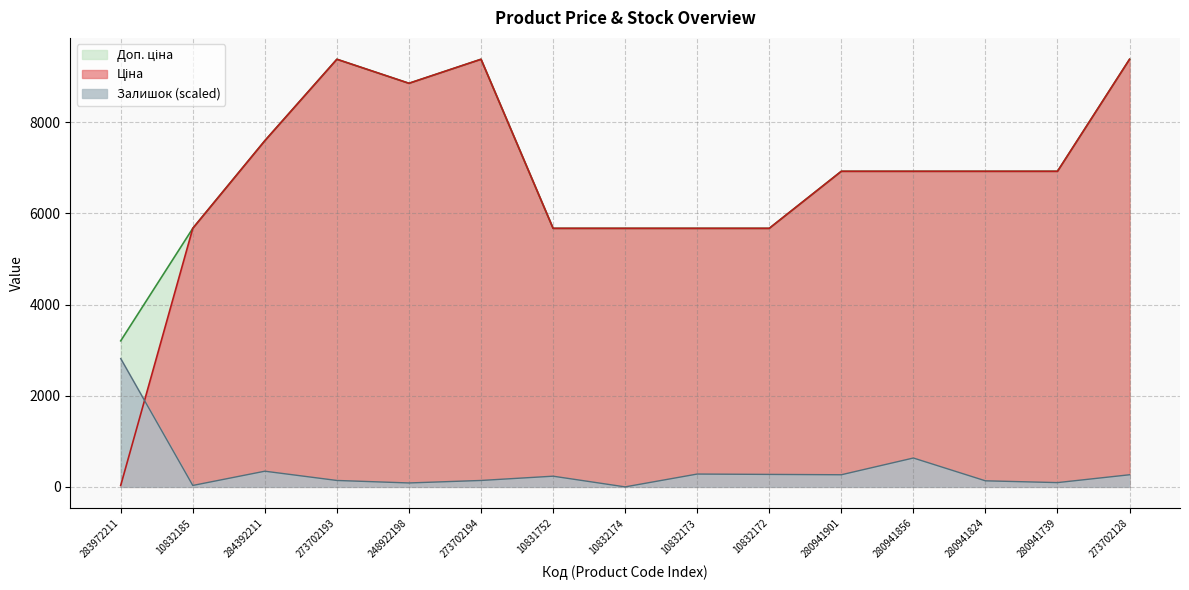

Which has a higher value, 248922198 or 280941901?

248922198